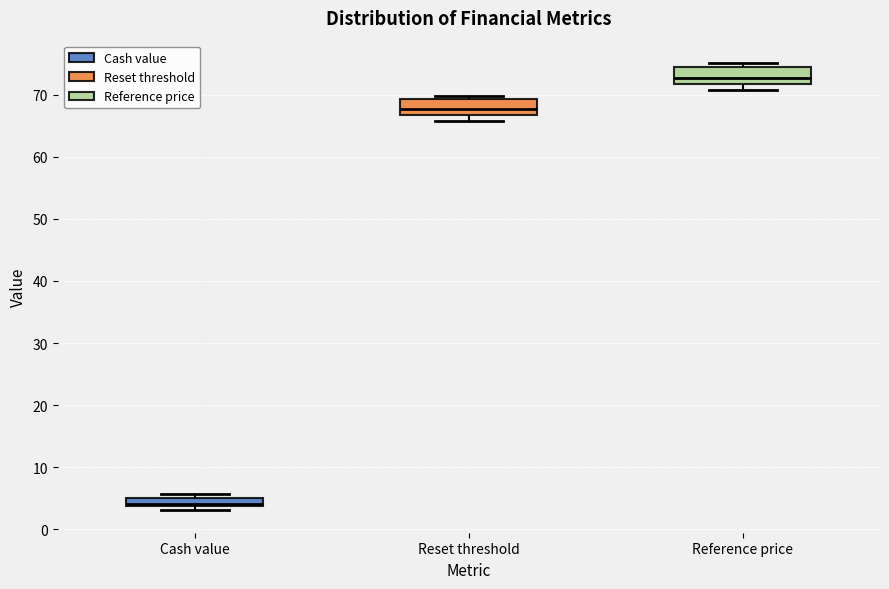

Which box has the highest median line?

Reference price